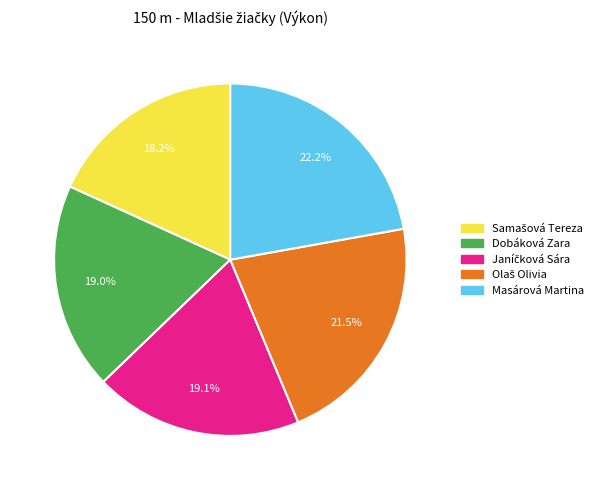

Which has a higher value, Masárová Martina or Dobáková Zara?

Masárová Martina